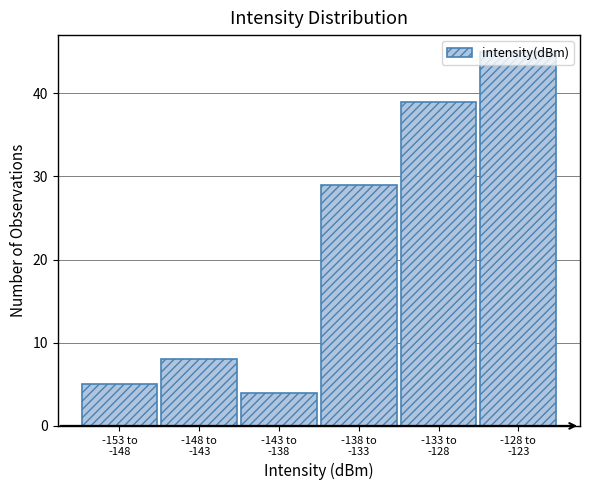

What is the greatest value displayed?

45